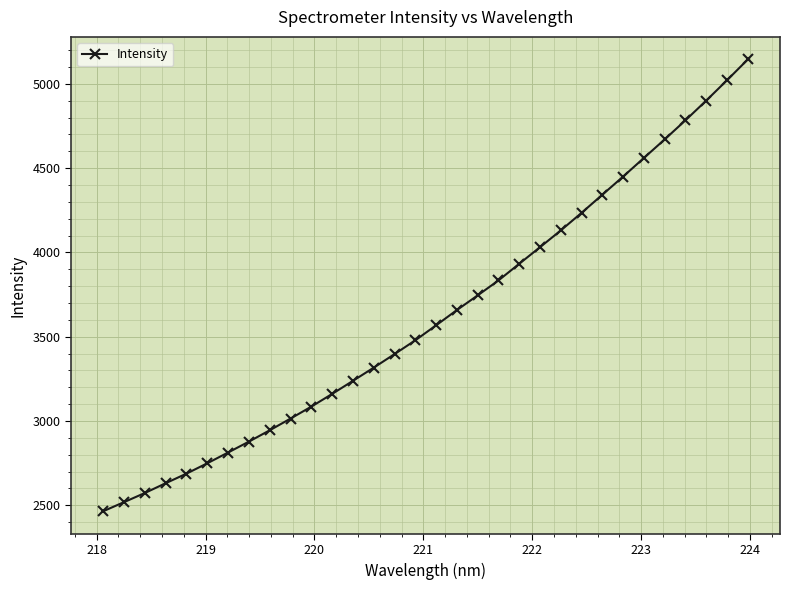

What is the maximum value shown in the chart?

5145.1